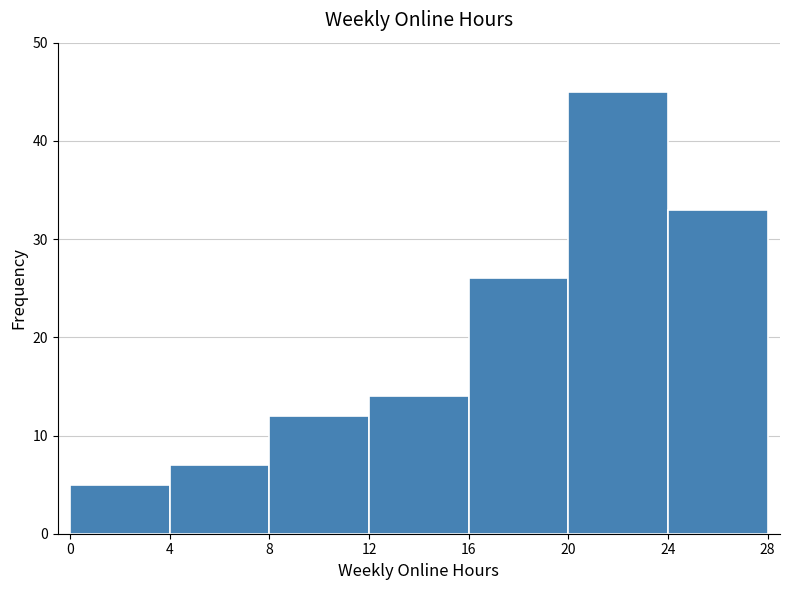

Reading left to right, list every bar in this chart as the range it spans on the x-axis followed by its height. The values are not printed on the chart, so give them approximately, as read against the axis.

0 to 4: 5
4 to 8: 7
8 to 12: 12
12 to 16: 14
16 to 20: 26
20 to 24: 45
24 to 28: 33